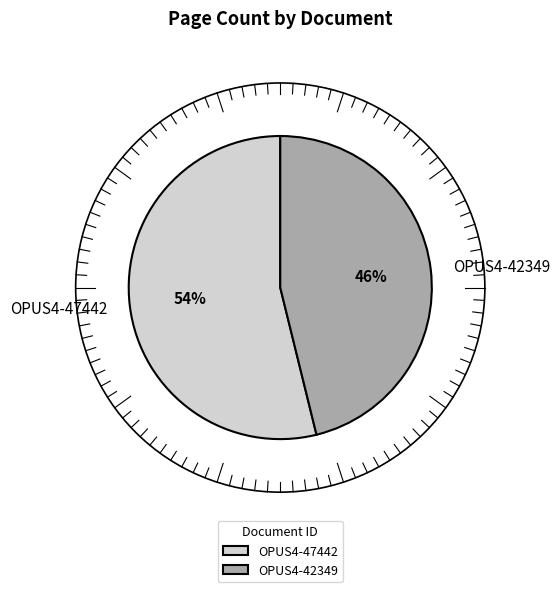

Which category has the biggest portion of the pie?

OPUS4-47442